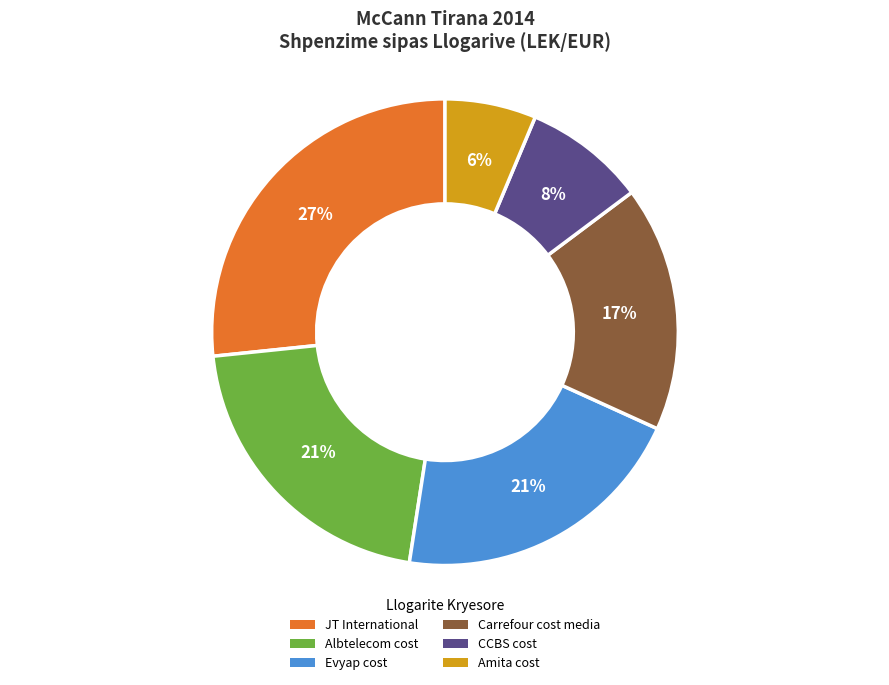

Does any single category account for the majority?

No